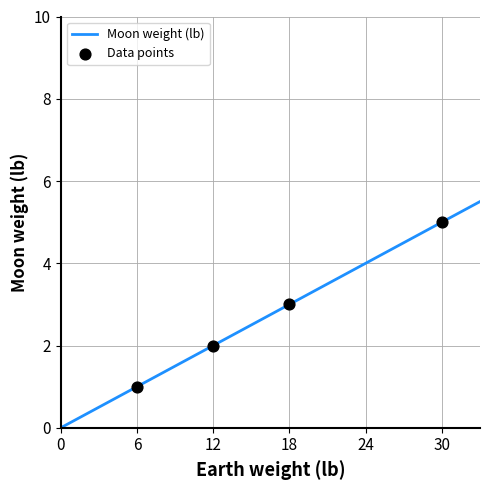

What is the greatest value displayed?

5.5